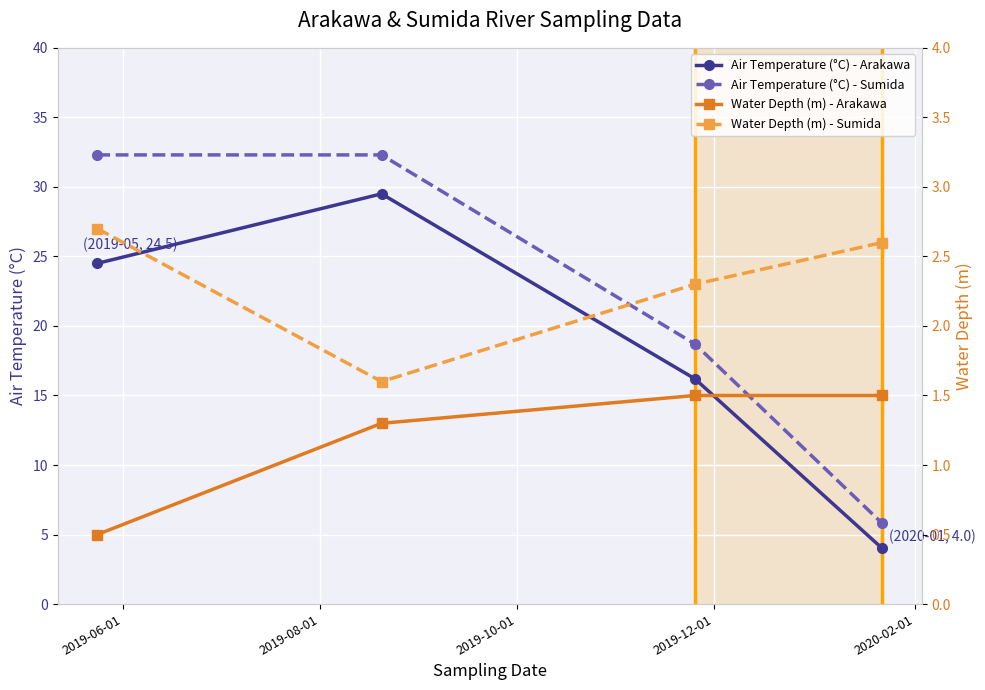

What is the maximum value for Air Temperature (°C) - Sumida?

32.3